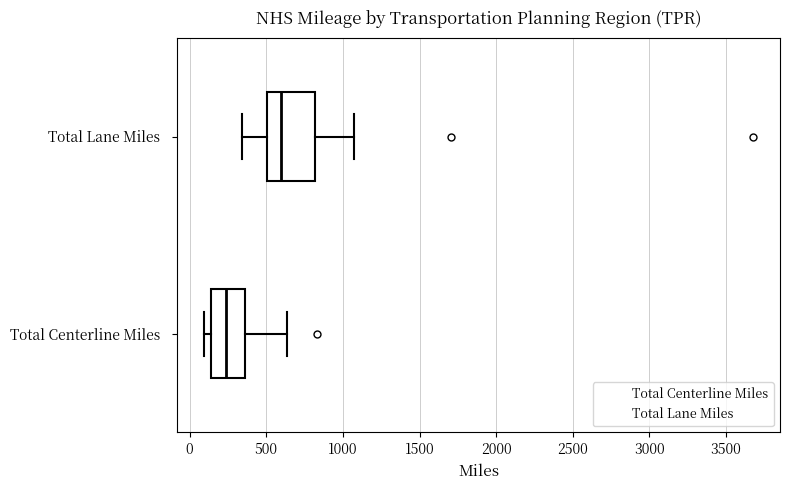

Comparing the boxes themselves (not the whiskers), which one is the widest?

Total Lane Miles